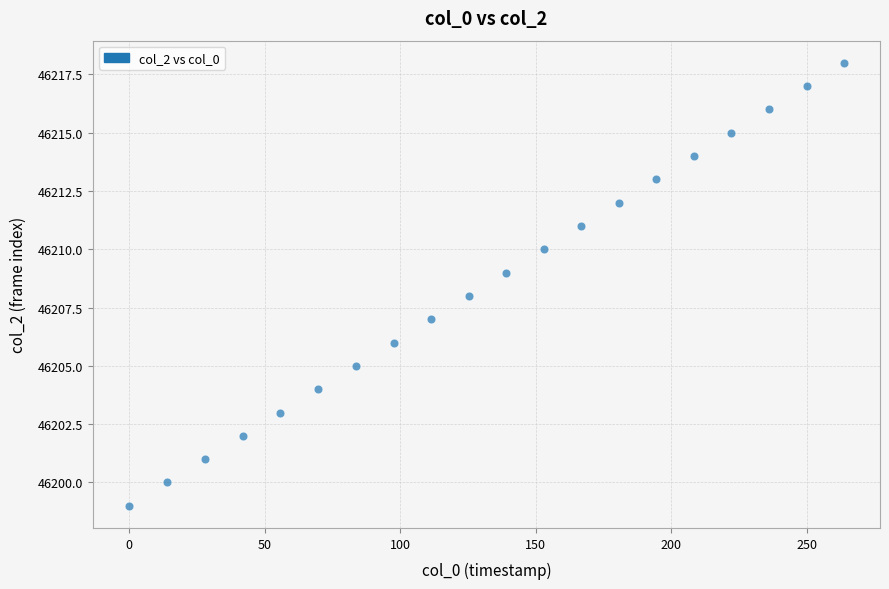

What is the range of Y values (max minus min)?

19